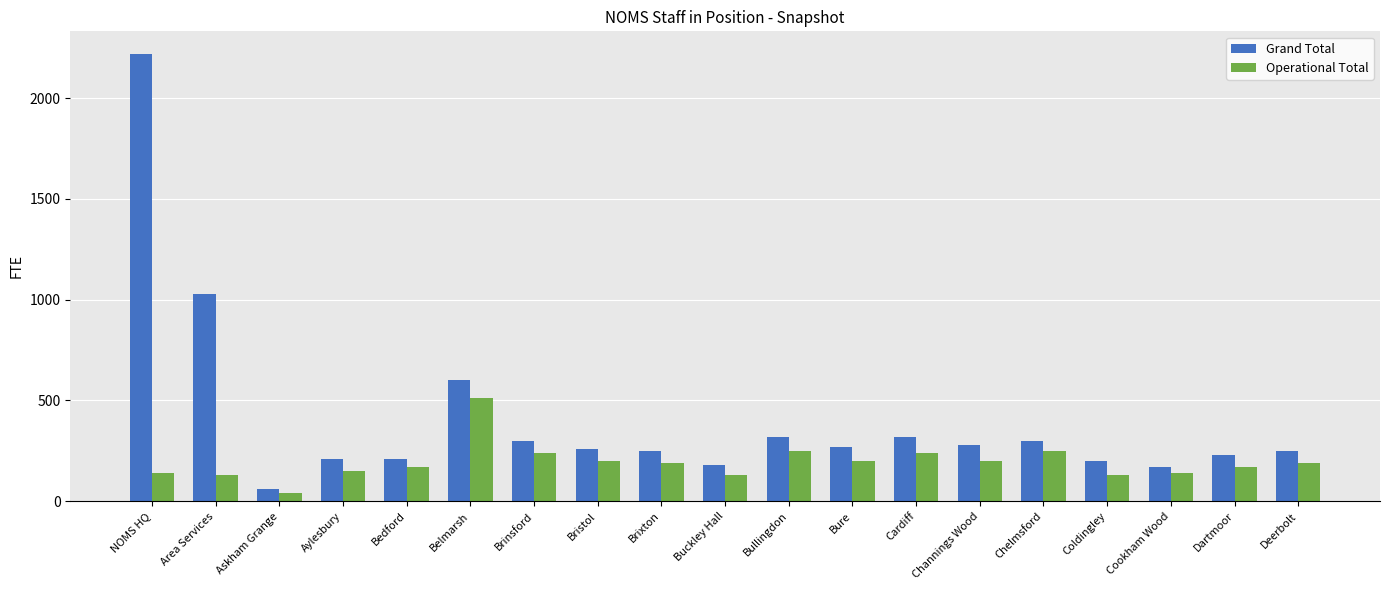

Where does the Grand Total series first go above 260?

NOMS HQ